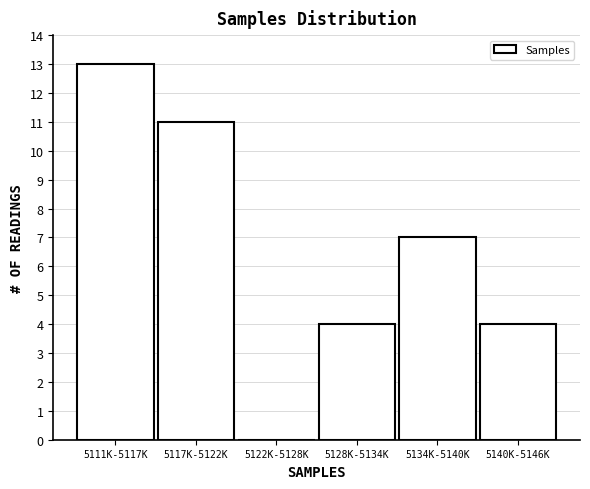

Reading right to left, transcribe all the data shown in this chart.

5140K-5146K=4	5134K-5140K=7	5128K-5134K=4	5122K-5128K=0	5117K-5122K=11	5111K-5117K=13